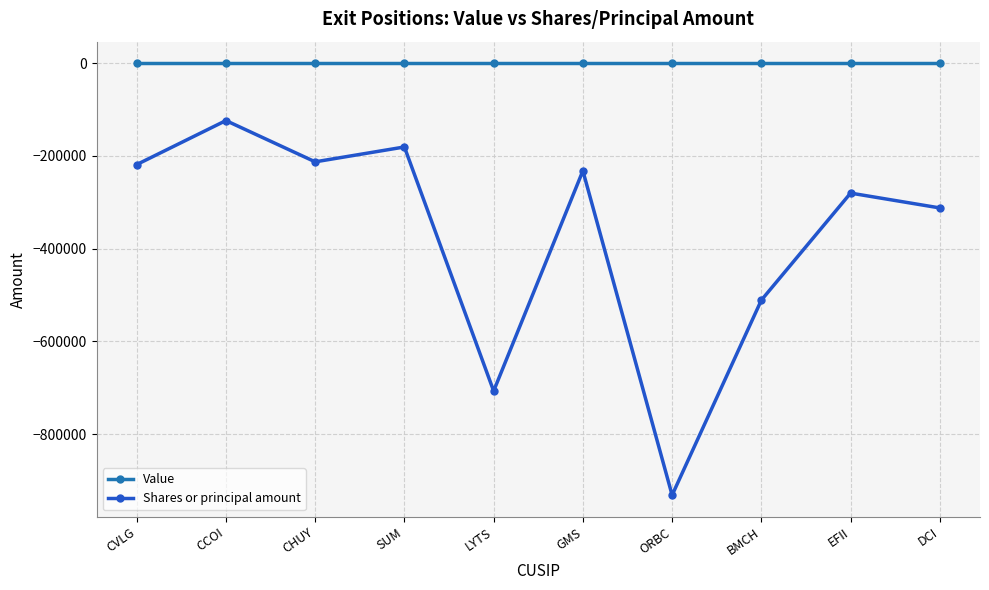

How many categories are shown in the chart?

10